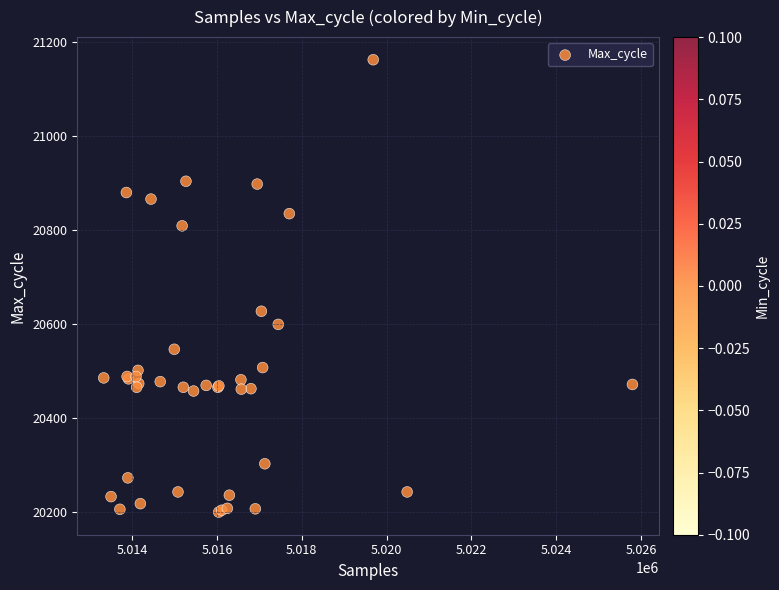

What Y value in the scatter plot is closest to 20681?

20627